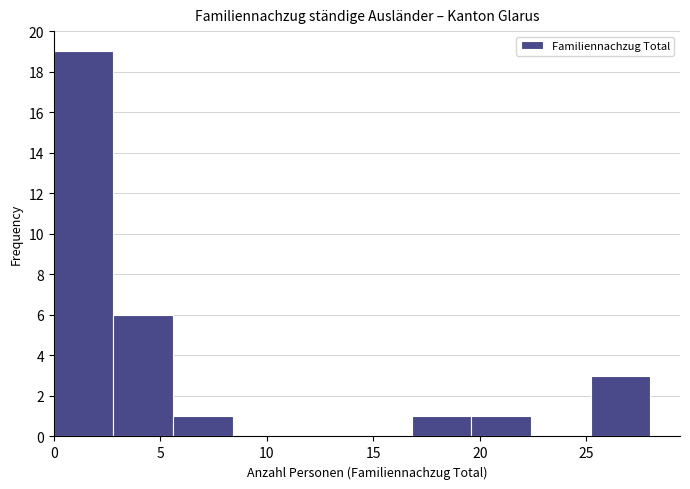

What is the height of the bar covering 16.8 to 19.6 on the x-axis? Neither the bar edges nor the heights are printed on the chart, so give them approximately, as read against the axes.

1